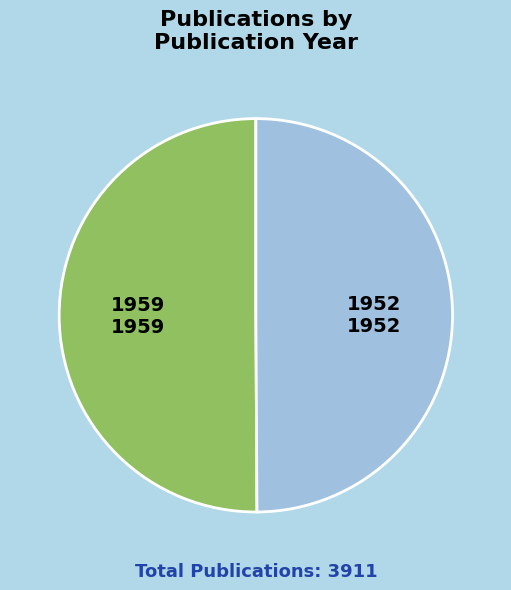

Is it true that 1959 is 50% of the pie?

True